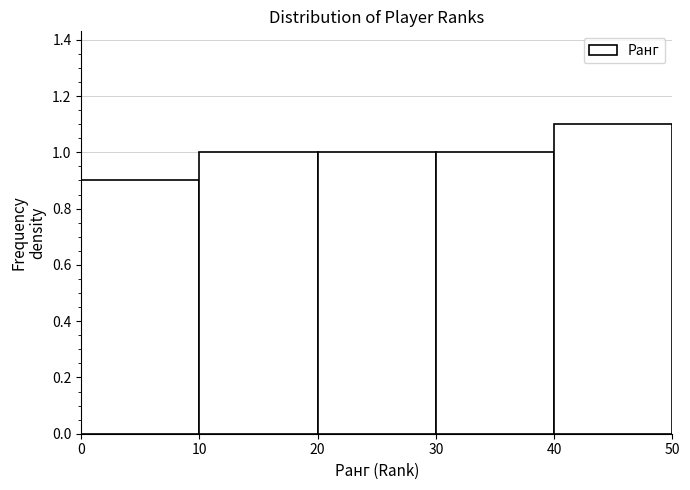

Reading left to right, list every bar in this chart as the range it spans on the x-axis followed by its height. The values are not printed on the chart, so give them approximately, as read against the axis.

0 to 10: 0.9
10 to 20: 1.0
20 to 30: 1.0
30 to 40: 1.0
40 to 50: 1.1